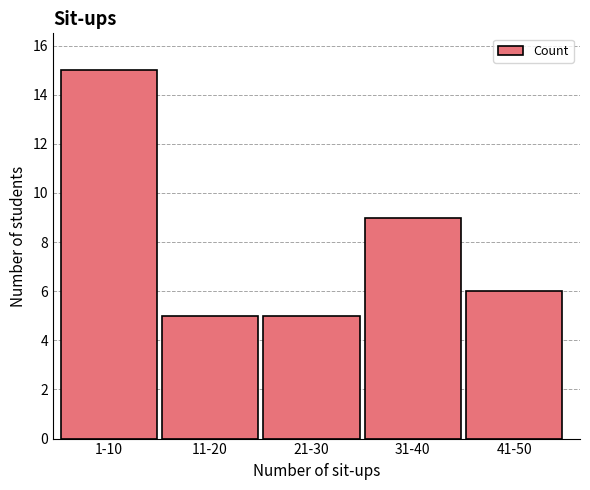

Reading right to left, list all the values displayed in this chart.

41-50=6	31-40=9	21-30=5	11-20=5	1-10=15